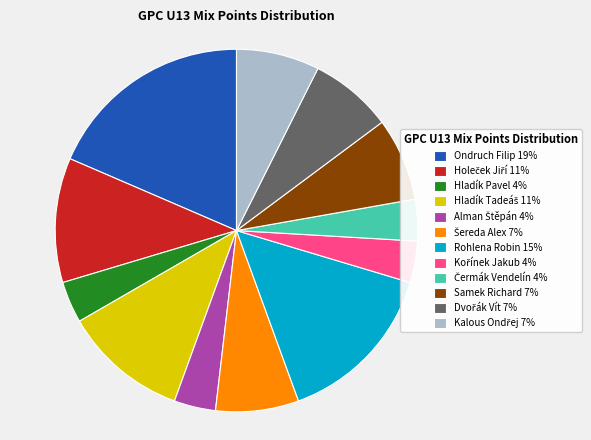

What is the ratio of the value at Hladík Pavel 4% to the value at Samek Richard 7%?

0.5